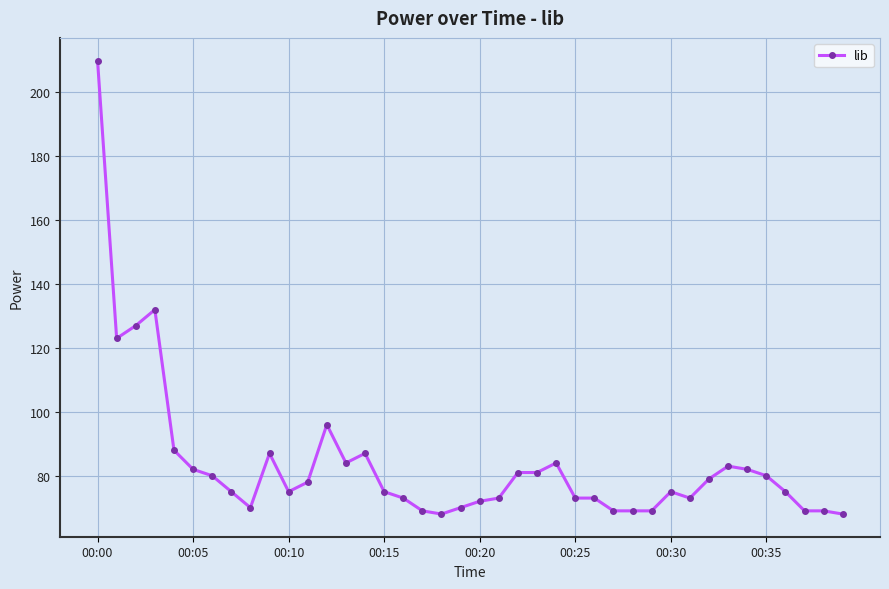

What is the sum of all values?

3346